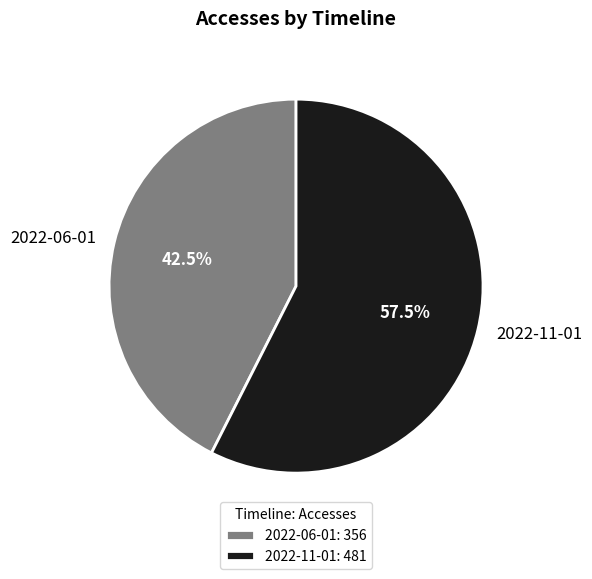

Which slice is the largest?

2022-11-01